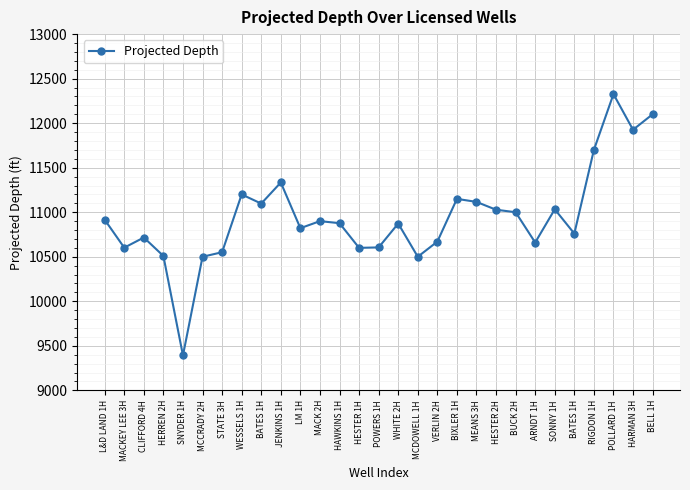

Where does the data first go above 10877?

L&D LAND 1H